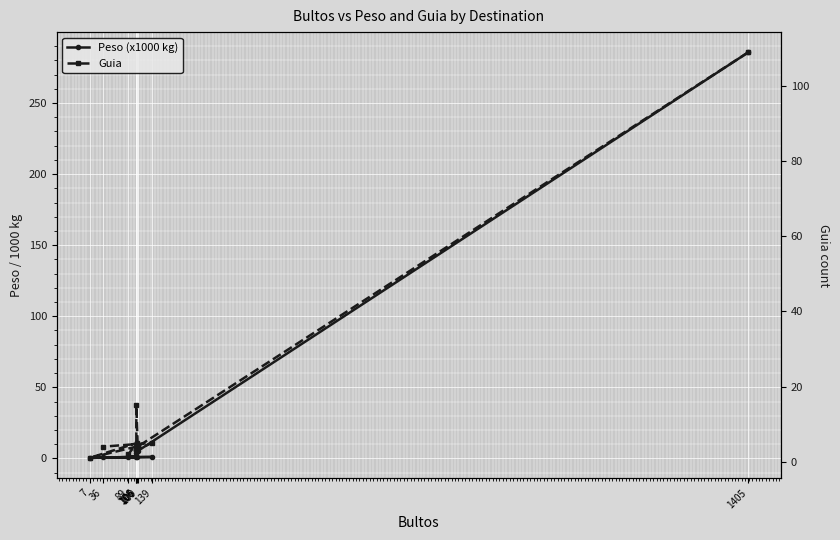

Is it true that Peso (x1000 kg) equals 4.0 at 106?

True